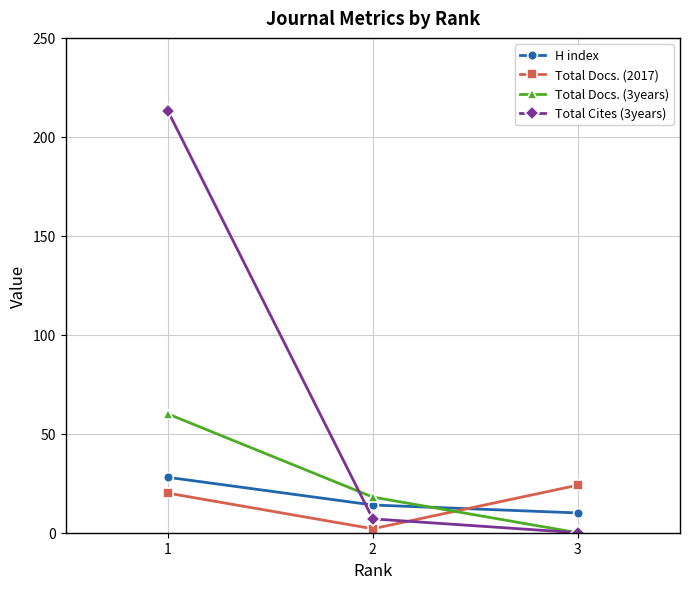

Rank the categories by Total Docs. (2017) value from highest to lowest.

3, 1, 2